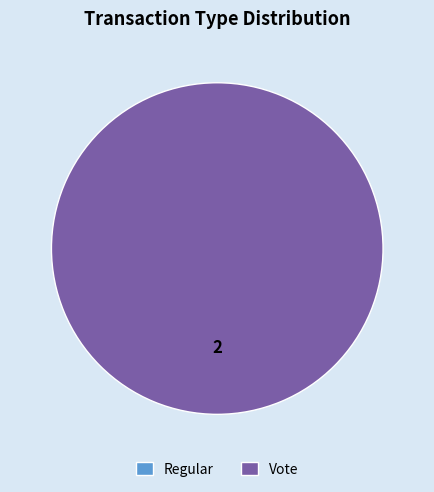

To the nearest percent, what percentage of the pie is Vote?

100%